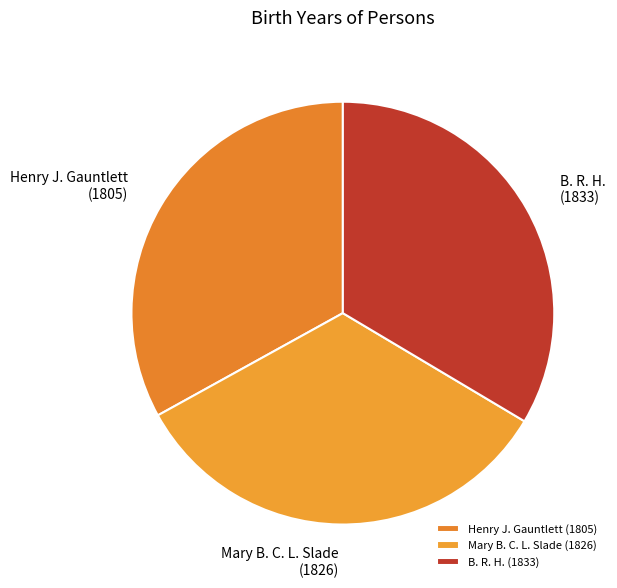

Count the number of slices in the pie.

3